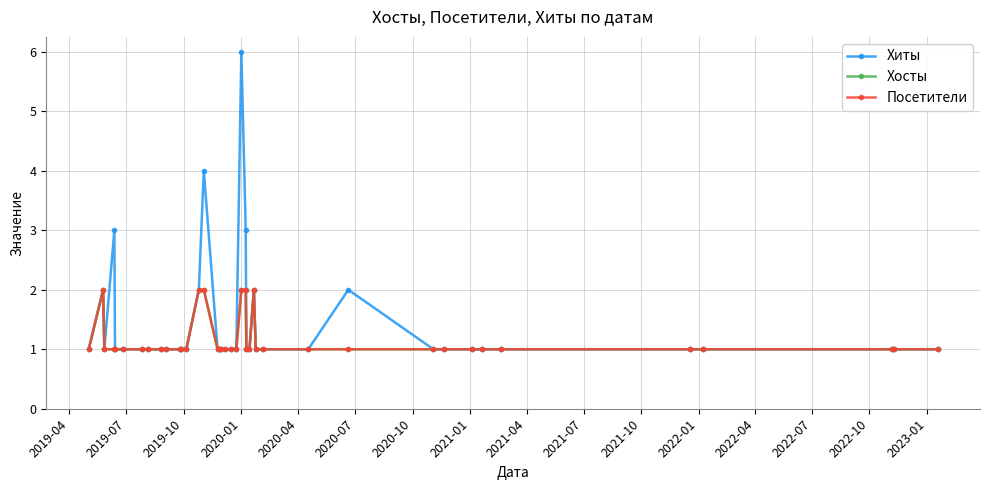

Reading right to left, what are all the values shown in this chart?

Хиты: 1	1	1	1	1	1	1	1	1	1	2	1	1	1	2	1	1	3	6	1	1	1	1	1	1	4	2	1	1	1	1	1	1	1	1	1	3	1	2	1
Хосты: 1	1	1	1	1	1	1	1	1	1	1	1	1	1	2	1	1	2	2	1	1	1	1	1	1	2	2	1	1	1	1	1	1	1	1	1	1	1	2	1
Посетители: 1	1	1	1	1	1	1	1	1	1	1	1	1	1	2	1	1	2	2	1	1	1	1	1	1	2	2	1	1	1	1	1	1	1	1	1	1	1	2	1